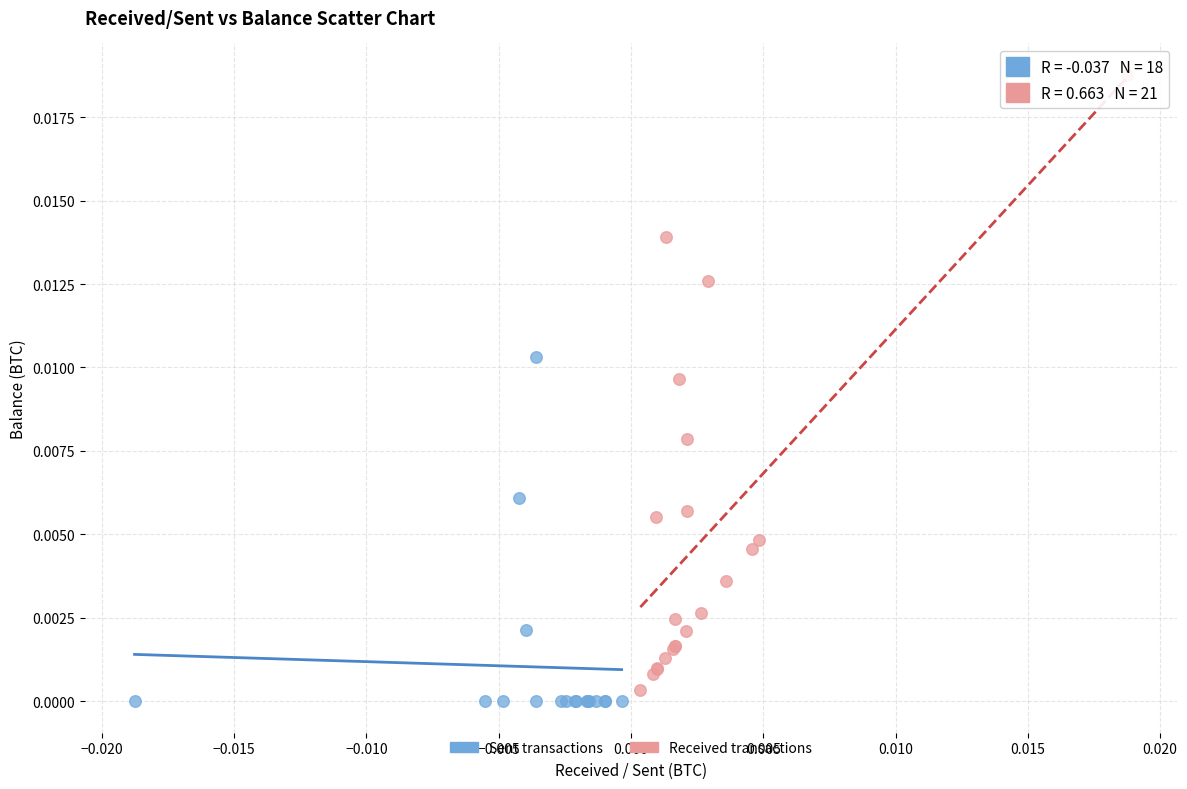

What are all the series names shown in the legend?

Sent transactions, Received transactions